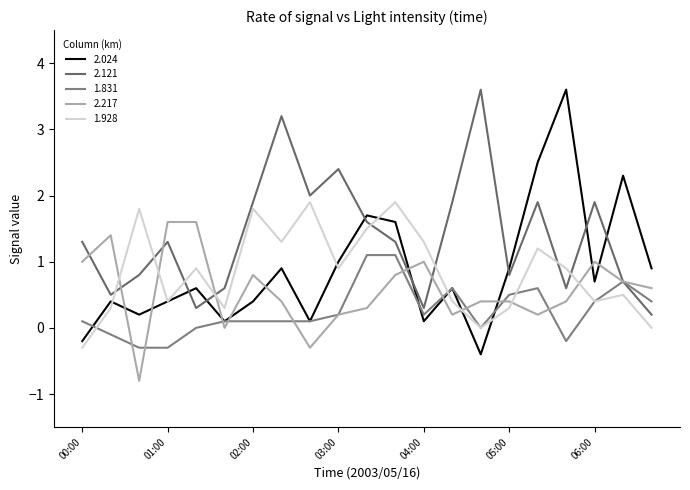

At which category is the sum across all series the highest?

03:40